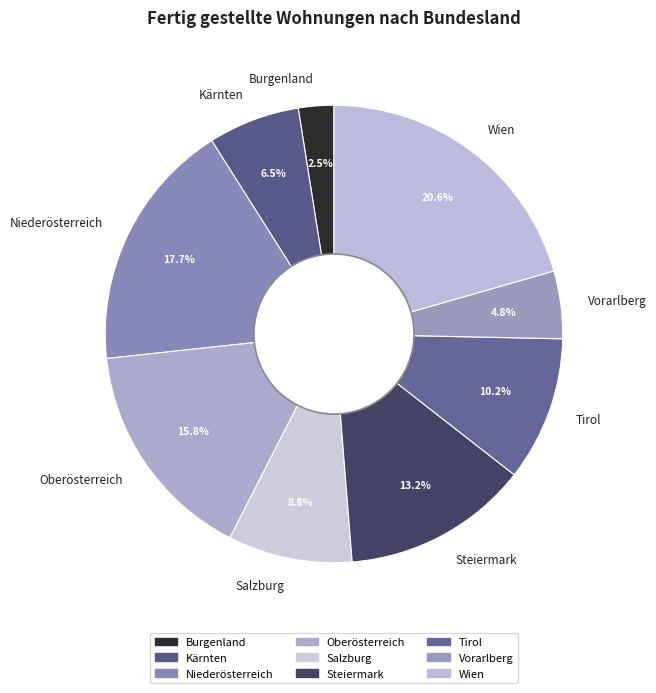

To the nearest percent, what is the average slice percentage?

11%